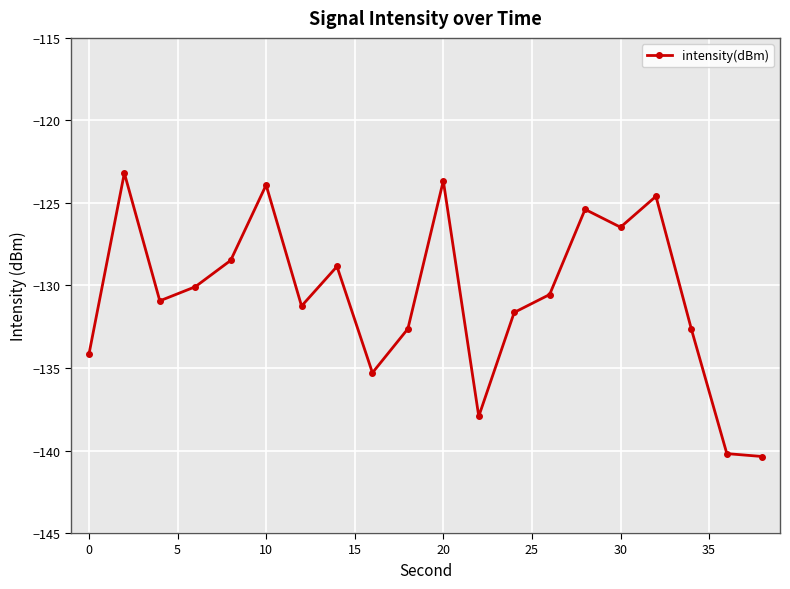

True or false: there are more than 0 points higher than both neighbors.

True